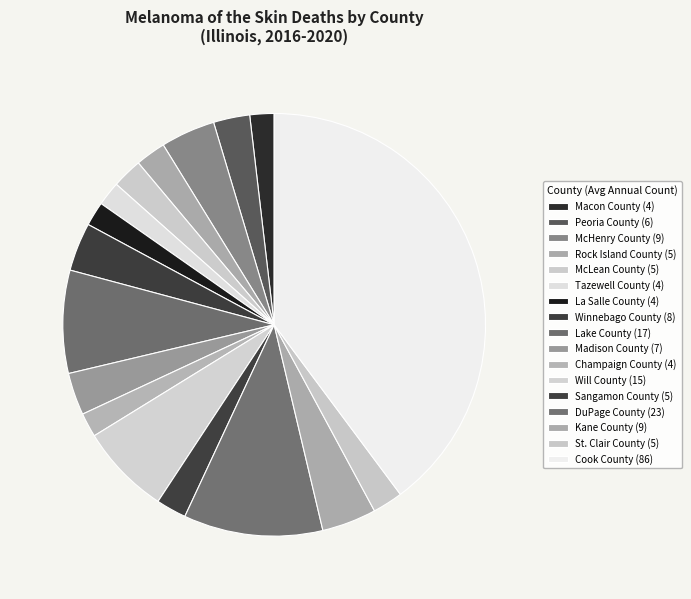

Is the sum of Cook County and McLean County greater than half?

No